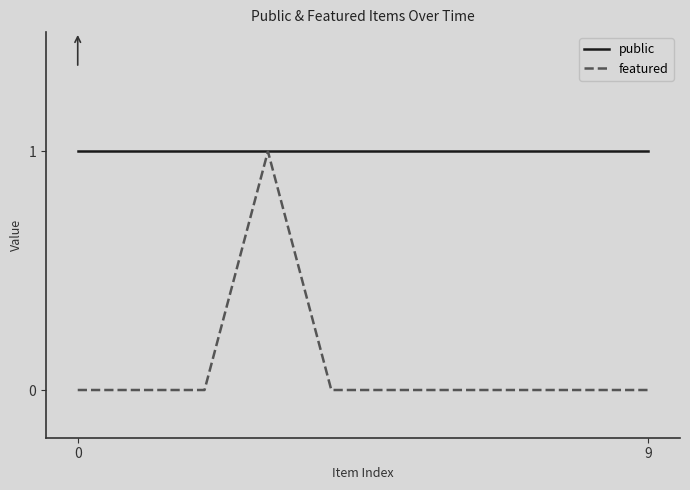

Which series has the largest total across all categories?

public